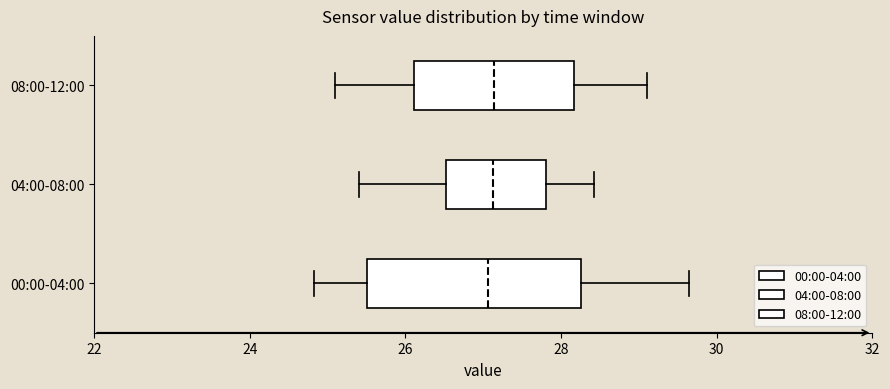

Which box is the widest, from its left edge to its right edge?

00:00-04:00